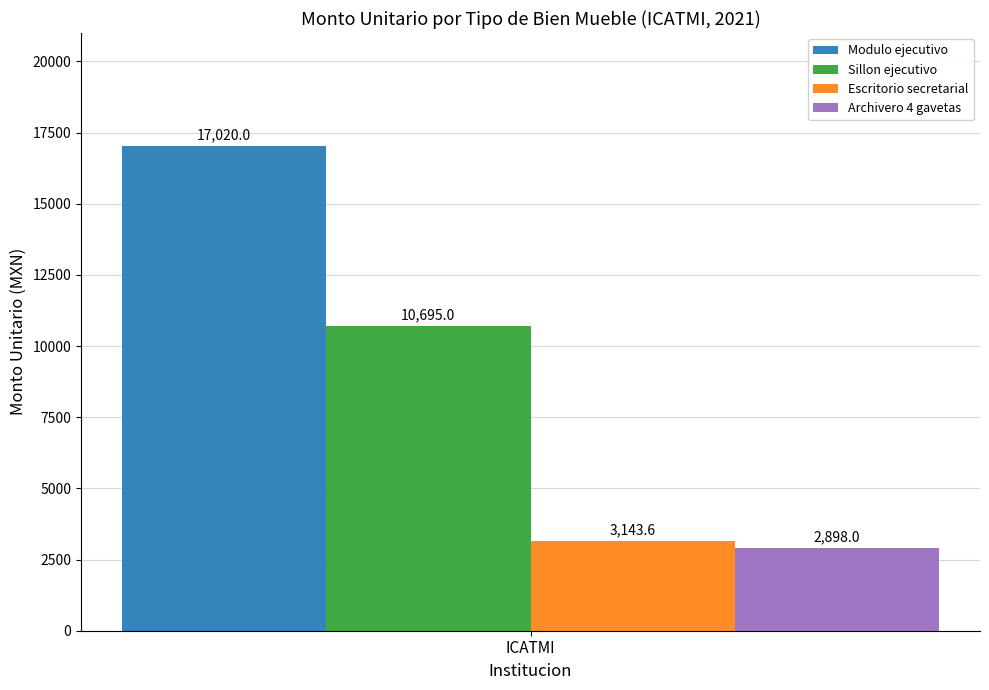

How many data points does each series have?

1